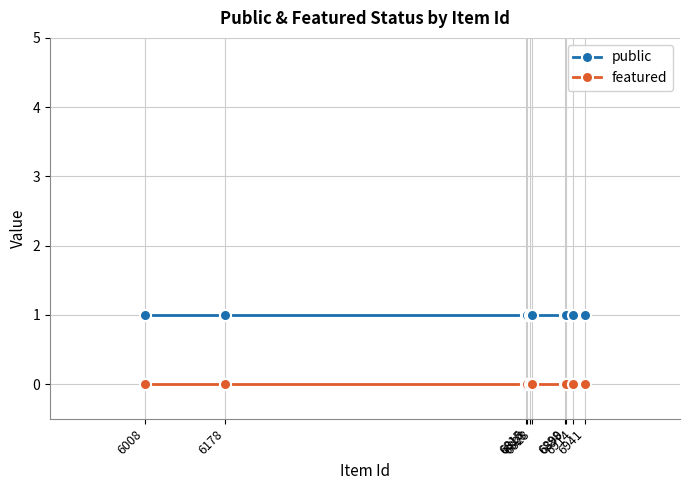

How many data points does each series have?

10